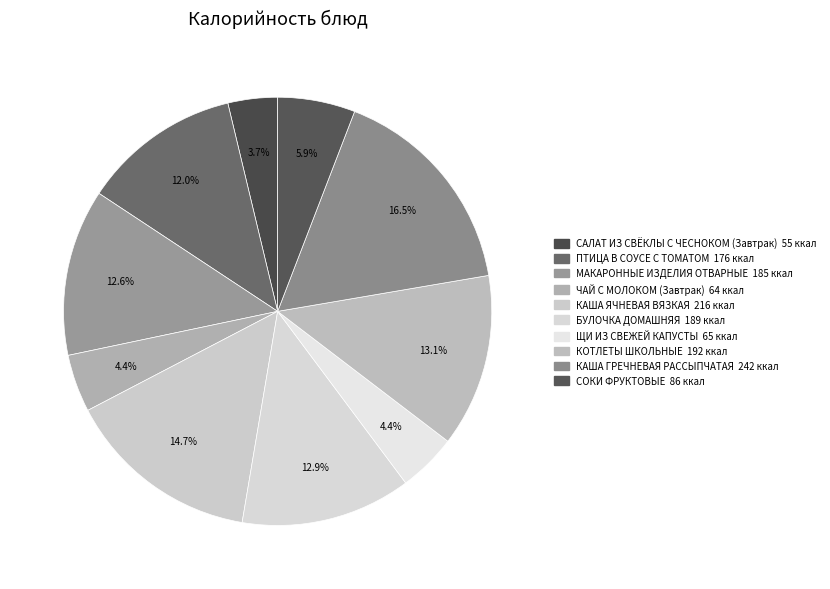

Which category has the smallest portion of the pie?

САЛАТ ИЗ СВЁКЛЫ С ЧЕСНОКОМ (Завтрак)